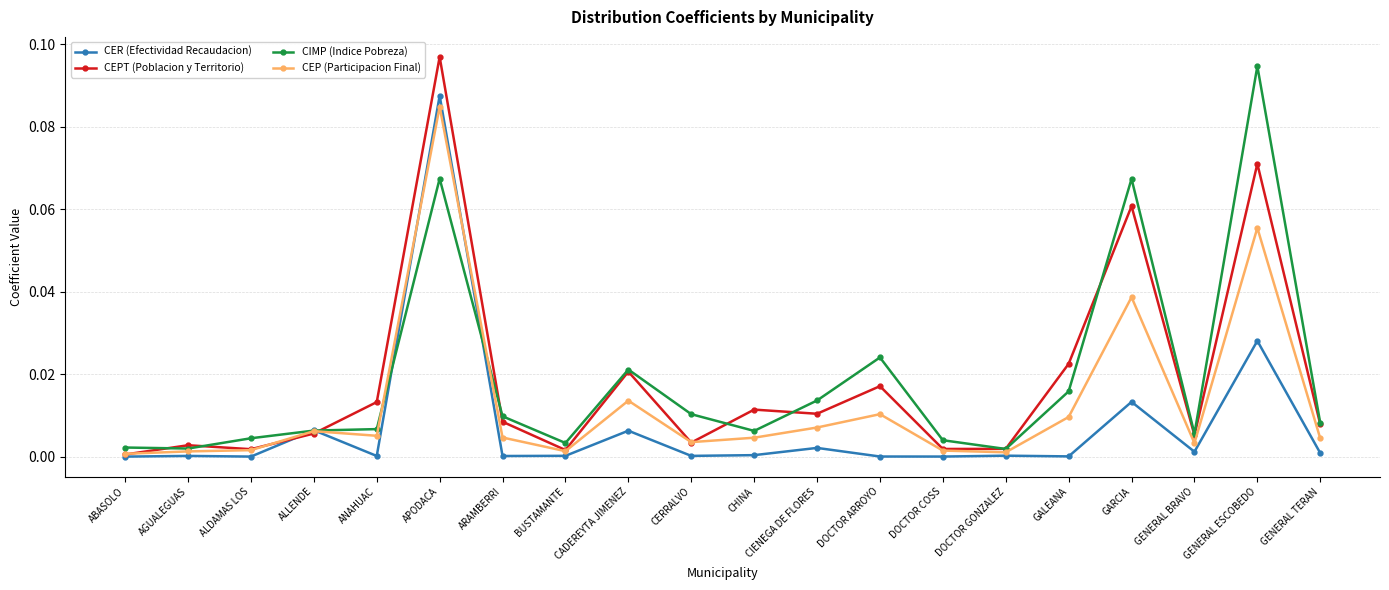

How many lines are shown in the chart?

4